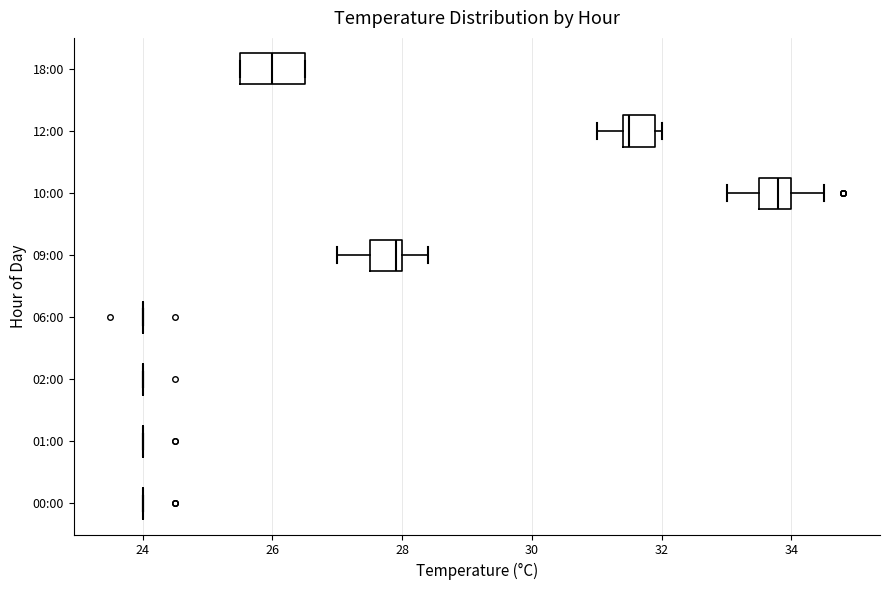

Which box is the widest, from its left edge to its right edge?

18:00